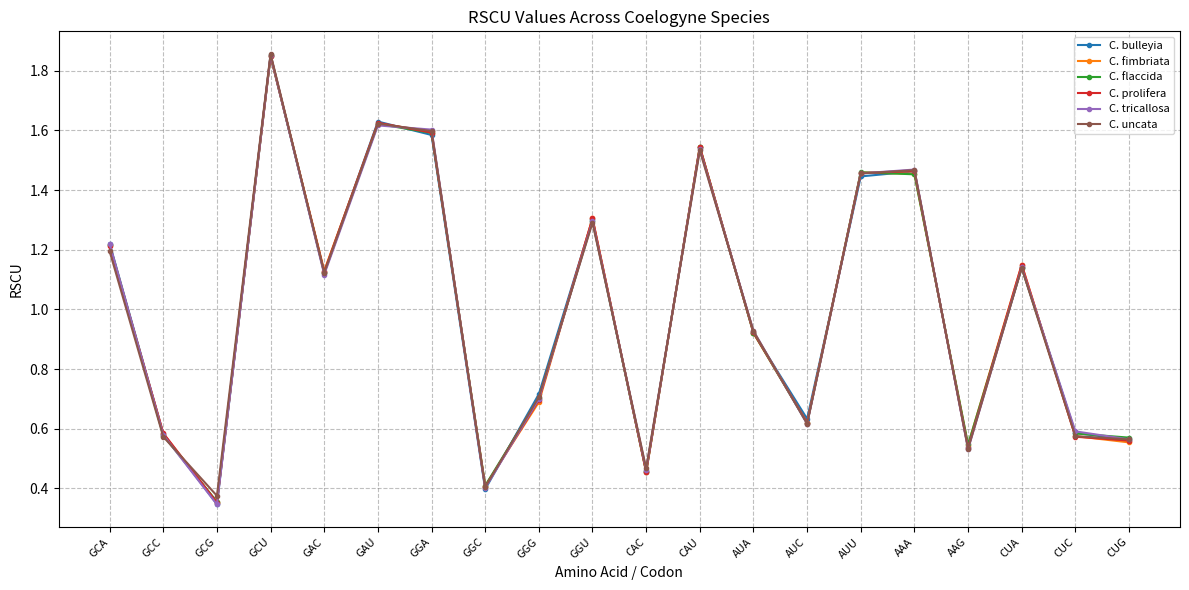

Between CAU and AUA, which series saw the biggest shift?

C. fimbriata